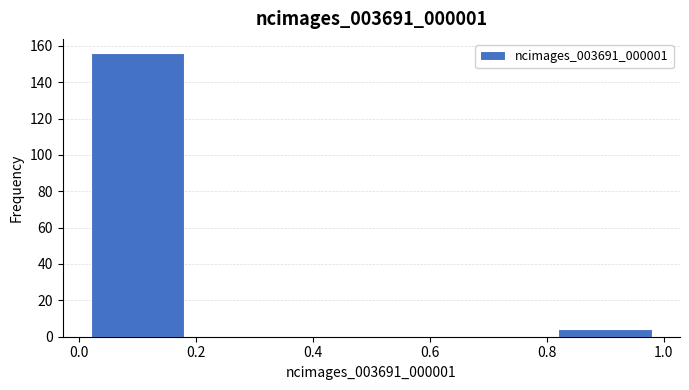

Reading left to right, transcribe this chart: for each bar, give the range it covers on the x-axis and its height. The values are not printed on the chart, so give them approximately, as read against the axis.

0.0 to 0.2: 156
0.2 to 0.4: 0
0.4 to 0.6: 0
0.6 to 0.8: 0
0.8 to 1.0: 4